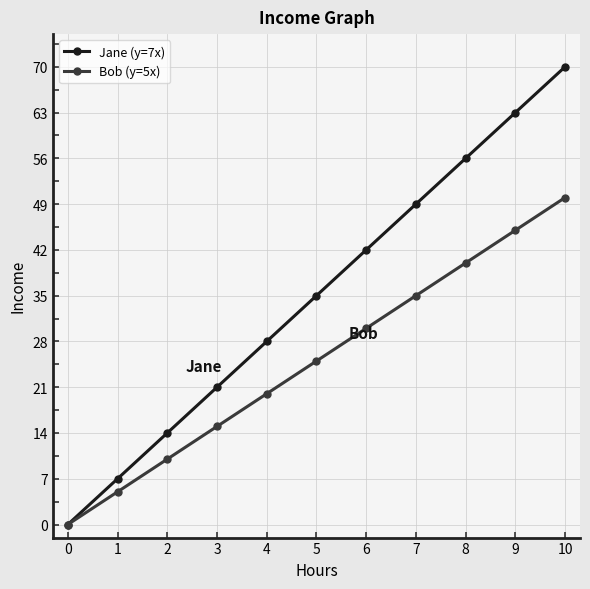

How many categories are shown in the chart?

11